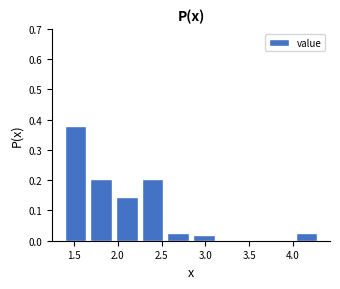

What is the height of the bar covering 1.35 to 1.65 on the x-axis? Neither the bar edges nor the heights are printed on the chart, so give them approximately, as read against the axes.

0.38